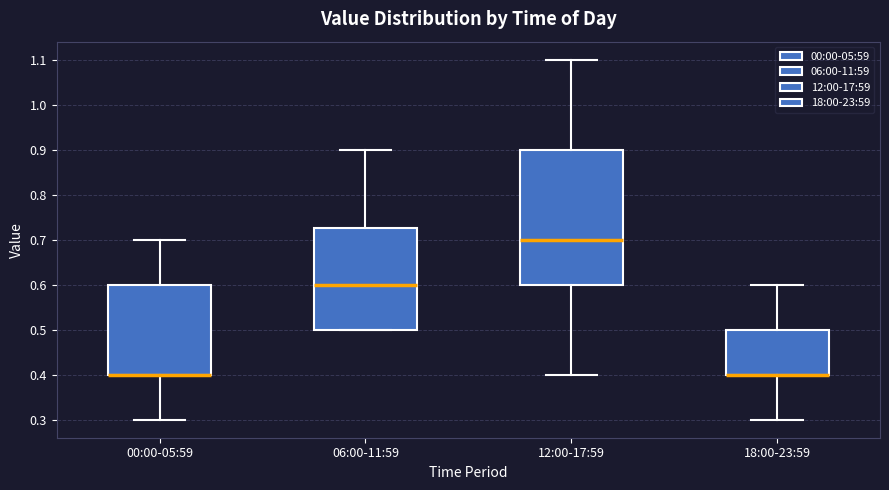

Reading left to right, transcribe this box plot: for each box, give where its median line is, the range the box spans, and where its two whiskers end, as read against the y-axis. The values are not printed on the chart, so give them approximately, as read against the axis.

00:00-05:59: median 0.40 (drawn on the box's lower edge), box 0.40 to 0.60, whiskers 0.30 to 0.70
06:00-11:59: median 0.60, box 0.50 to 0.73, whiskers 0.50 to 0.90
12:00-17:59: median 0.70, box 0.60 to 0.90, whiskers 0.40 to 1.10
18:00-23:59: median 0.40 (drawn on the box's lower edge), box 0.40 to 0.50, whiskers 0.30 to 0.60